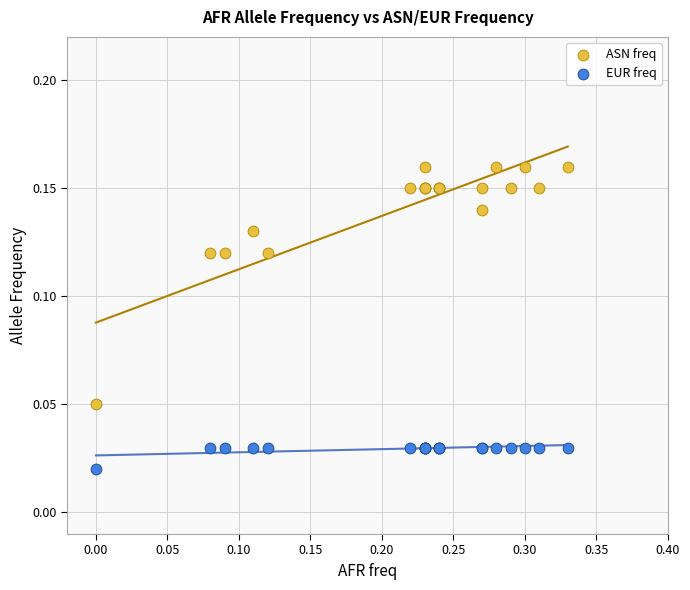

Which series contains the lowest Y value?

EUR freq